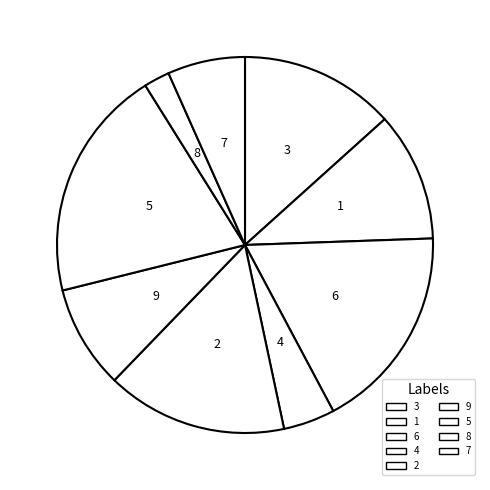

Approximately how many times larger is the value at 1 compared to 6?

0.6